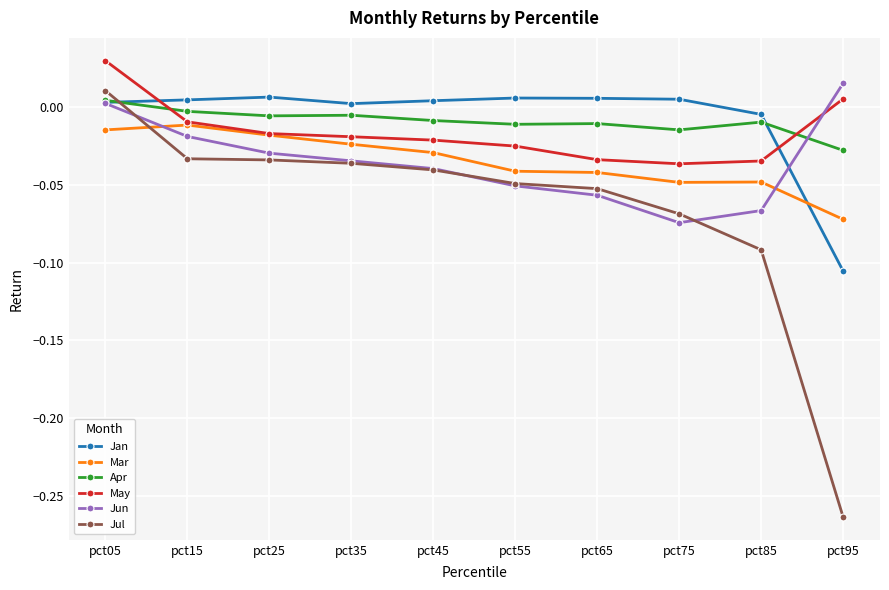

What is the sum of the Jul values at pct95 and pct85?

-0.4